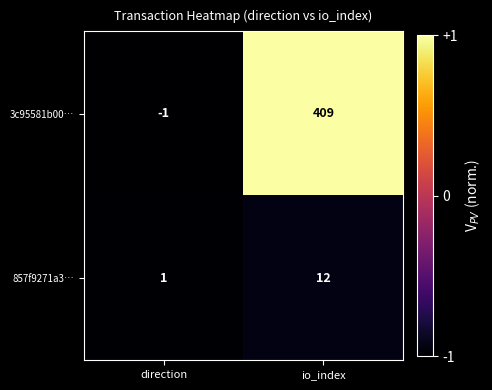

At direction, list the series in order from smallest to largest.

3c95581b00…, 857f9271a3…